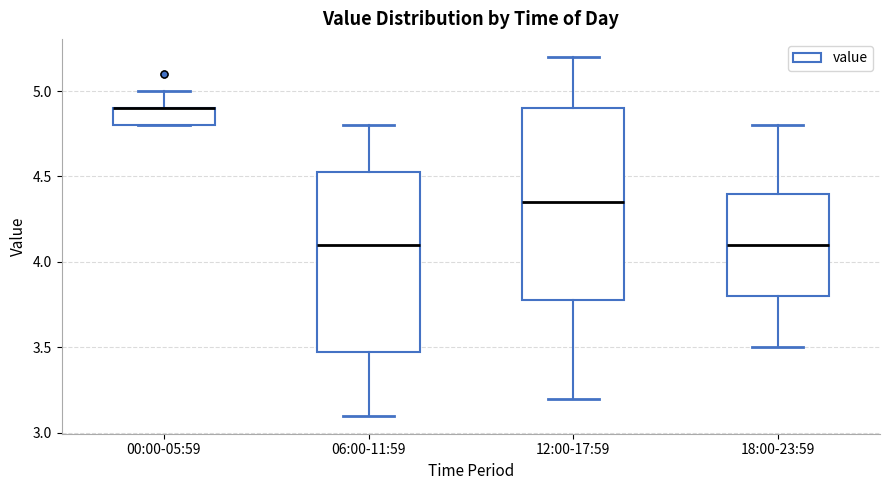

Where does the lower whisker of the box for 18:00-23:59 end on the y-axis? The values are not printed on the chart, so give them approximately, as read against the axis.

3.50